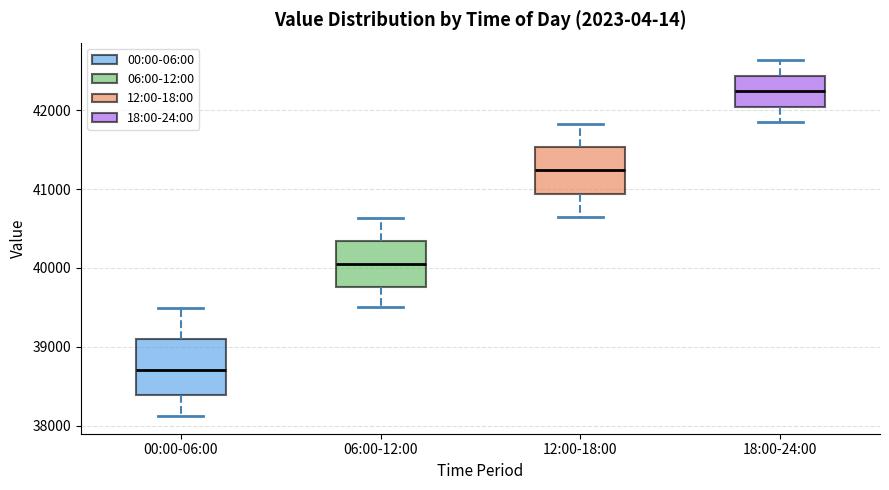

Reading left to right, transcribe this box plot: for each box, give where its median line is, the range the box spans, and where its two whiskers end, as read against the y-axis. The values are not printed on the chart, so give them approximately, as read against the axis.

00:00-06:00: median 38700, box 38400 to 39100, whiskers 38100 to 39500
06:00-12:00: median 40000, box 39800 to 40300, whiskers 39500 to 40600
12:00-18:00: median 41200, box 40900 to 41500, whiskers 40700 to 41800
18:00-24:00: median 42200, box 42000 to 42400, whiskers 41900 to 42600